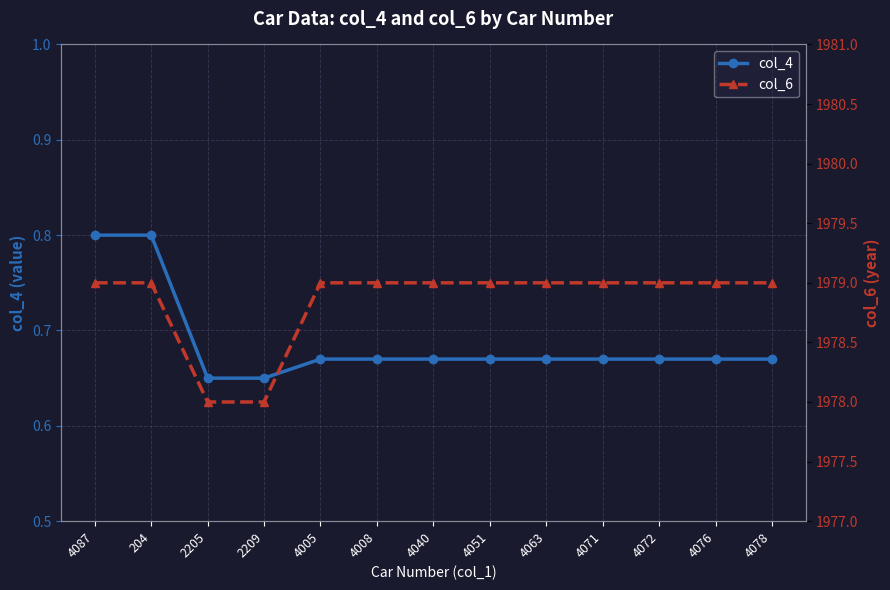

What position from the left is 204?

2